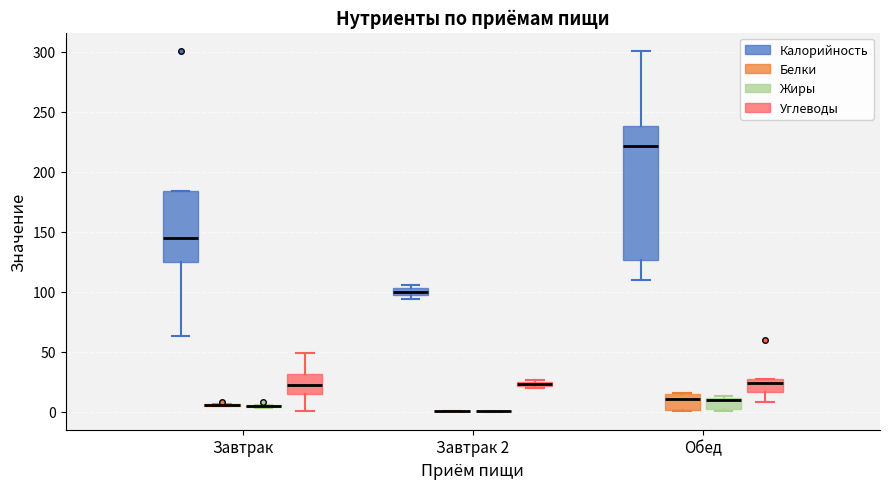

Where does the upper whisker of the box for Обед (Калорийность) end on the y-axis? The values are not printed on the chart, so give them approximately, as read against the axis.

300